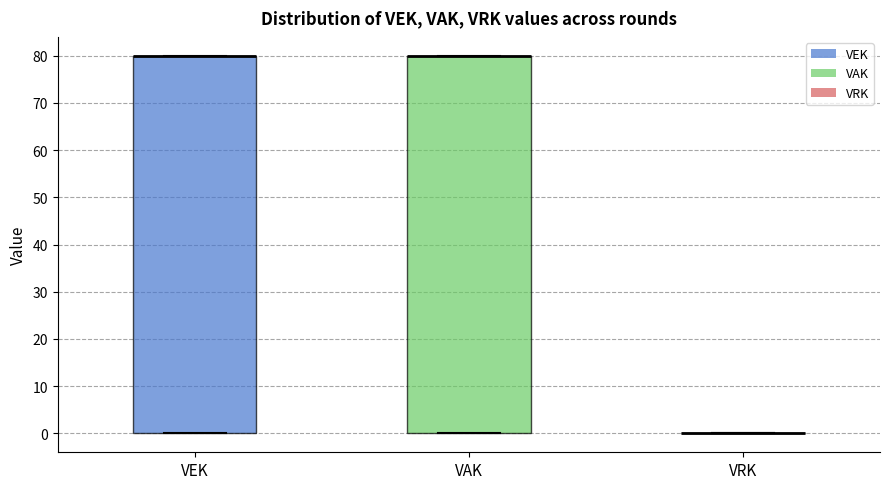

Reading left to right, transcribe this box plot: for each box, give where its median line is, the range the box spans, and where its two whiskers end, as read against the y-axis. The values are not printed on the chart, so give them approximately, as read against the axis.

VEK: median 80 (drawn on the box's upper edge), box 0 to 80, whiskers 0 to 80
VAK: median 80 (drawn on the box's upper edge), box 0 to 80, whiskers 0 to 80
VRK: box collapsed to a line at 0, whiskers 0 to 0